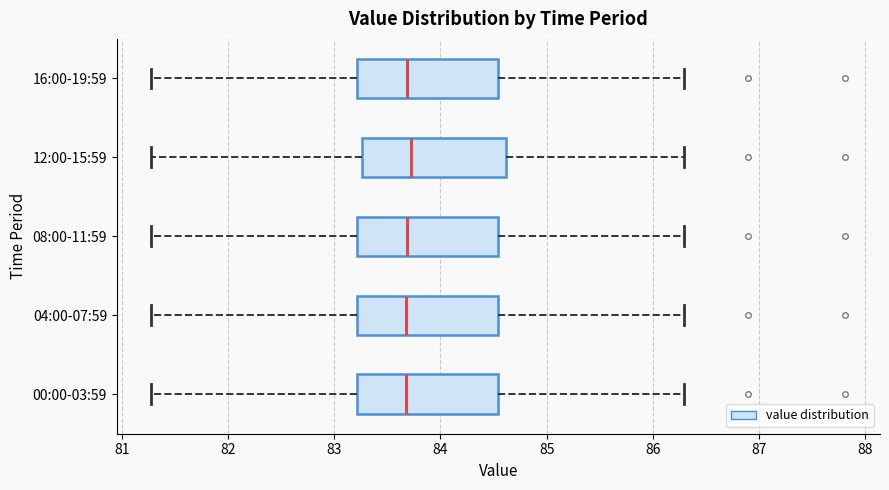

Reading bottom to top, transcribe this box plot: for each box, give where its median line is, the range the box spans, and where its two whiskers end, as read against the x-axis. The values are not printed on the chart, so give them approximately, as read against the axis.

00:00-03:59: median 83.7, box 83.2 to 84.5, whiskers 81.3 to 86.3
04:00-07:59: median 83.7, box 83.2 to 84.5, whiskers 81.3 to 86.3
08:00-11:59: median 83.7, box 83.2 to 84.5, whiskers 81.3 to 86.3
12:00-15:59: median 83.7, box 83.3 to 84.6, whiskers 81.3 to 86.3
16:00-19:59: median 83.7, box 83.2 to 84.5, whiskers 81.3 to 86.3